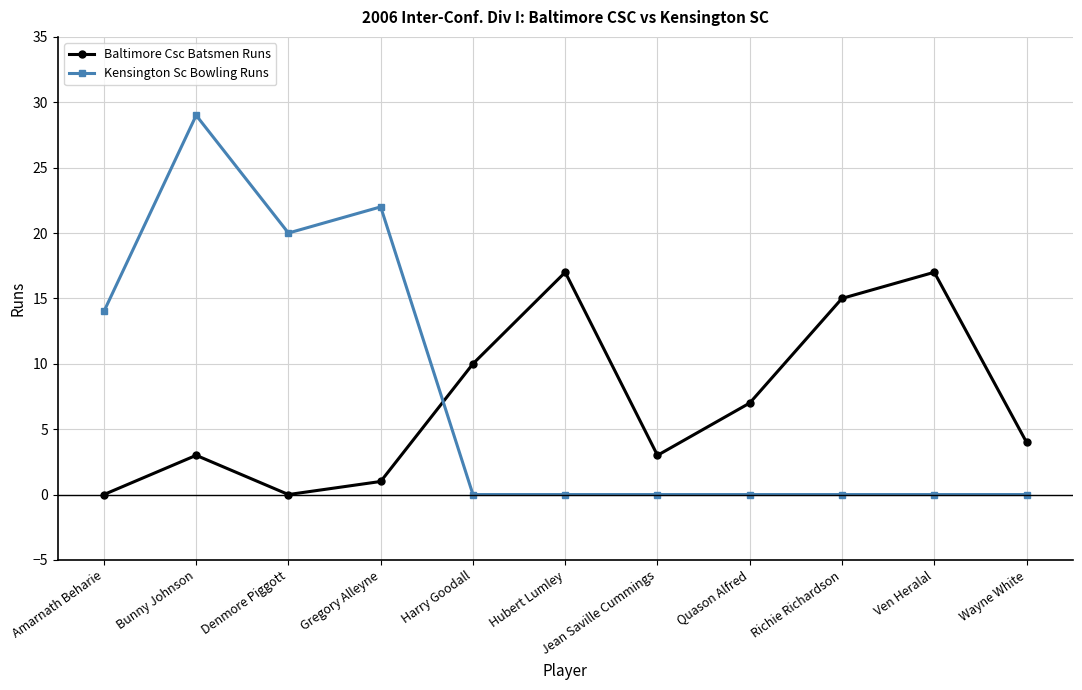

How many values in the Baltimore Csc Batsmen Runs series are below 4?

5